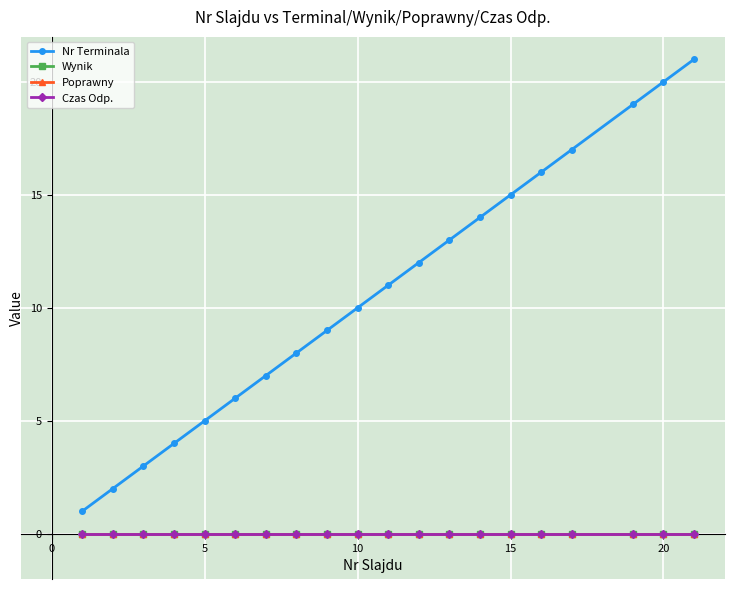

Which series has the largest range (max minus min)?

Nr Terminala